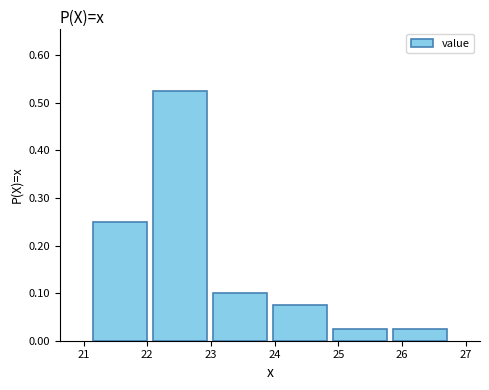

Over which range of the x-axis is the bar tallest?

22.0 to 23.0